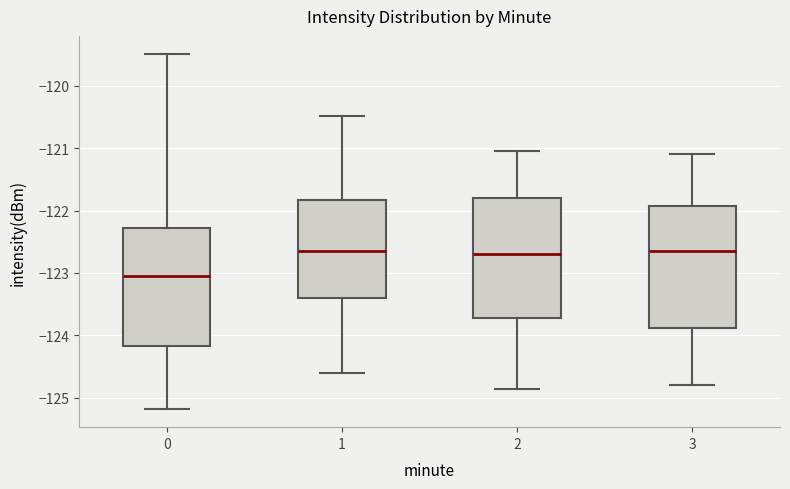

Reading left to right, transcribe this box plot: for each box, give where its median line is, the range the box spans, and where its two whiskers end, as read against the y-axis. The values are not printed on the chart, so give them approximately, as read against the axis.

0: median -123.0, box -124.2 to -122.3, whiskers -125.2 to -119.5
1: median -122.6, box -123.4 to -121.8, whiskers -124.6 to -120.5
2: median -122.7, box -123.7 to -121.8, whiskers -124.8 to -121.0
3: median -122.6, box -123.9 to -121.9, whiskers -124.8 to -121.1